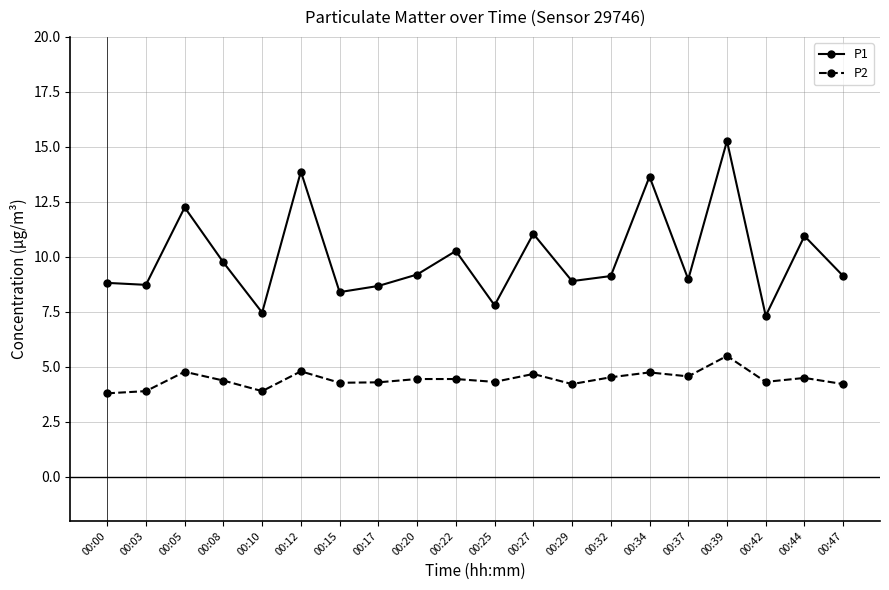

The value of P1 at 00:29 is 15.6. True or false?

False